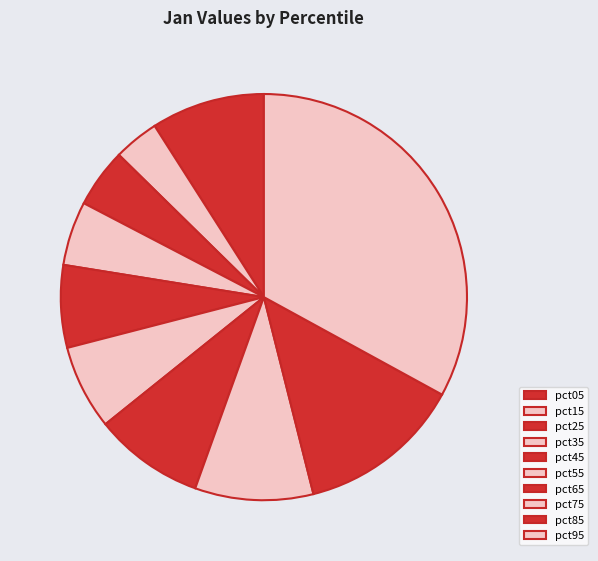

Rank the categories by value from highest to lowest.

pct95, pct85, pct75, pct05, pct65, pct55, pct45, pct35, pct25, pct15